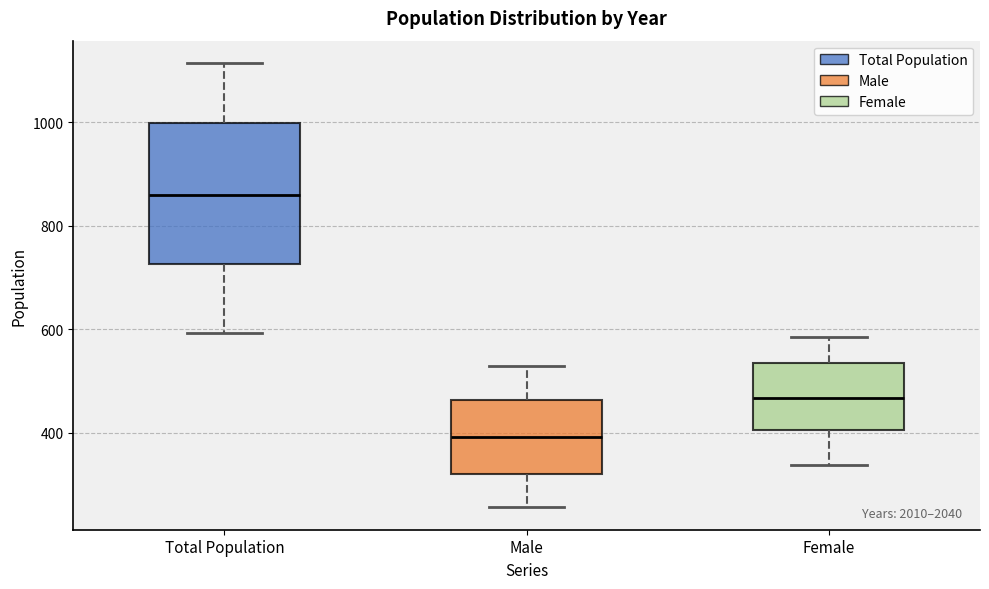

Which box has the highest median line?

Total Population